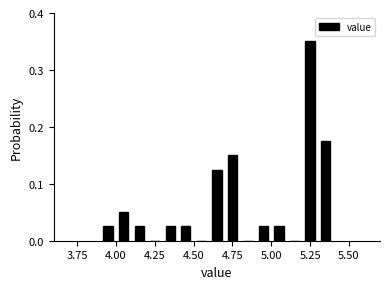

Around what value on the x-axis is the tallest bar? Give the approximate position of its centre, as read against the axis.

5.25